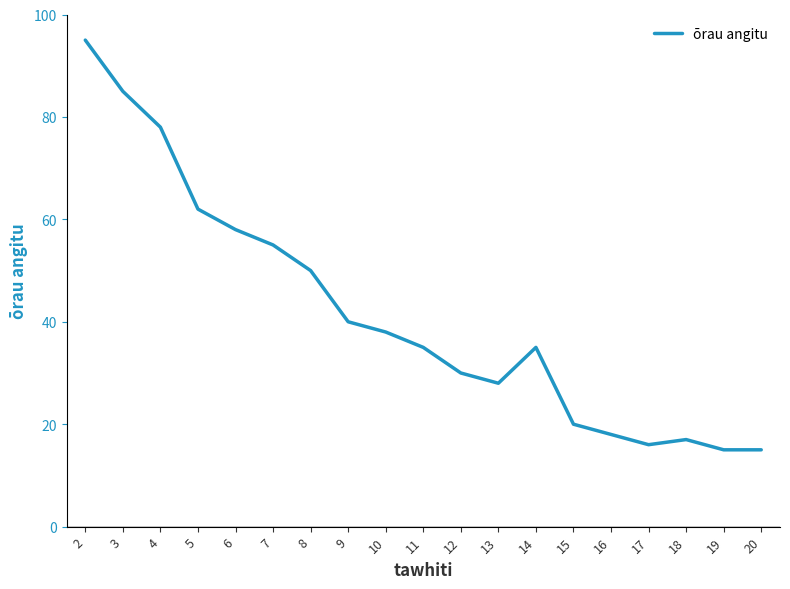

What is the difference between the values at 5 and 16?

44